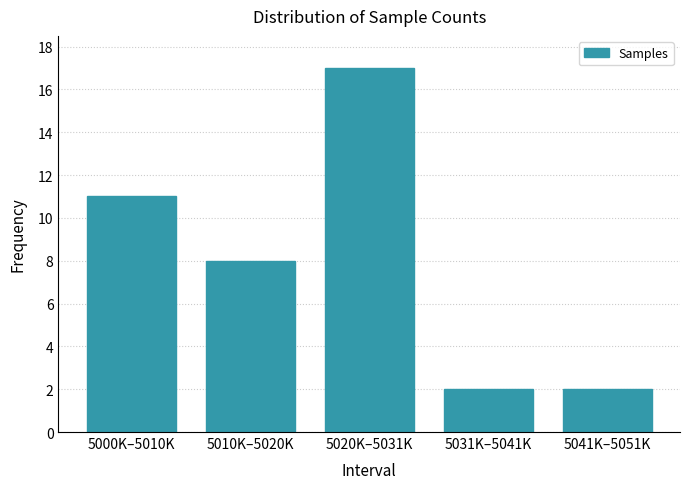

Reading left to right, extract all data points from this chart.

11	8	17	2	2